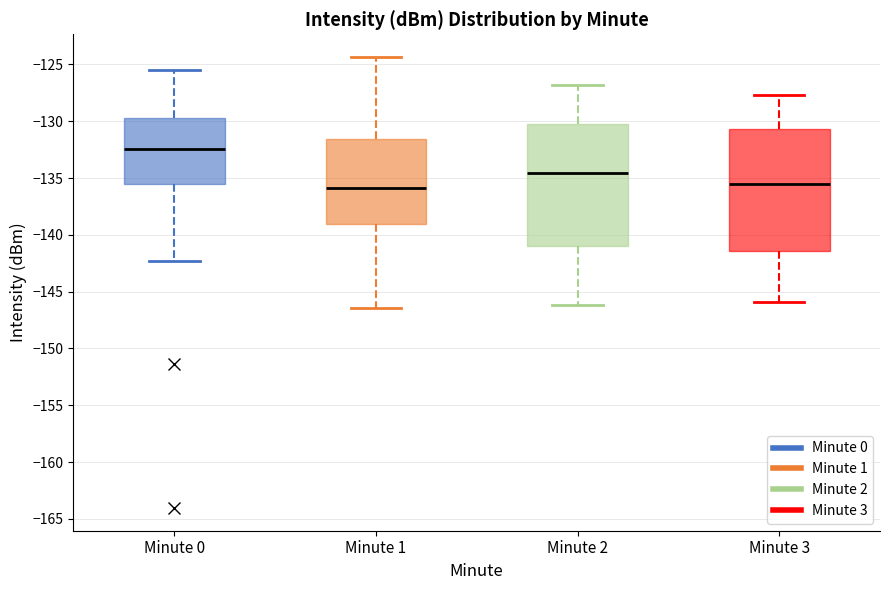

Where does the median line of the box for Minute 1 sit on the y-axis? The values are not printed on the chart, so give them approximately, as read against the axis.

-136.0